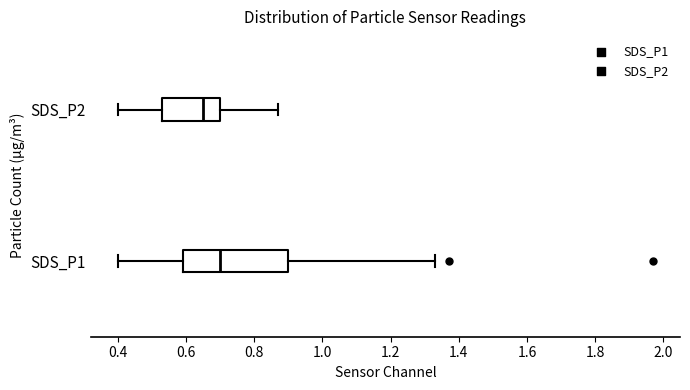

Comparing the boxes themselves (not the whiskers), which one is the widest?

SDS_P1